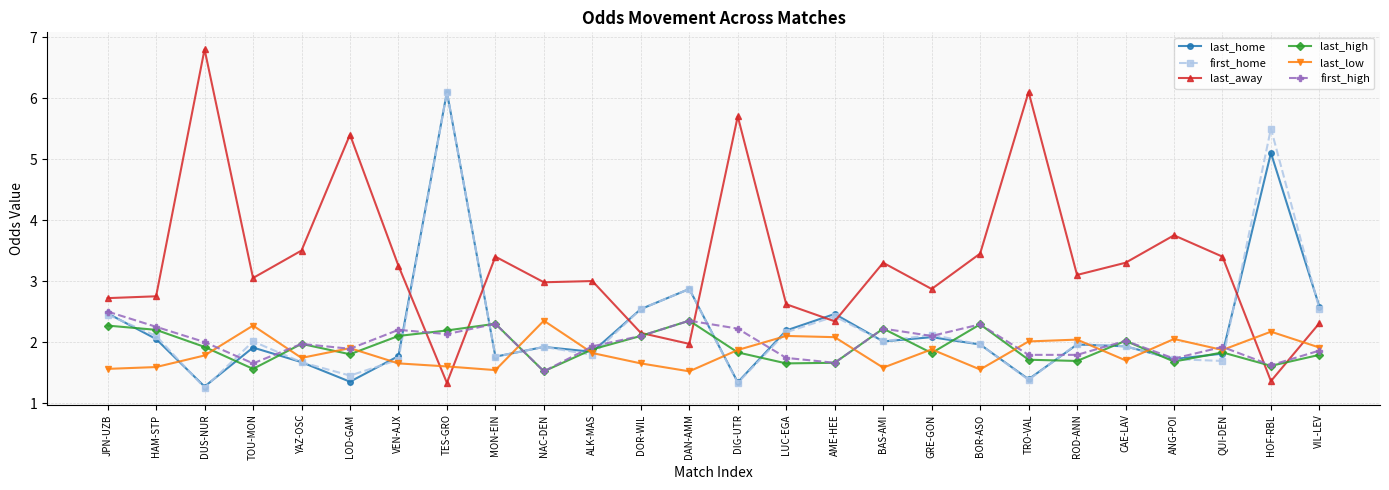

What is the value of the first_home point at the 14th from the left?

1.3